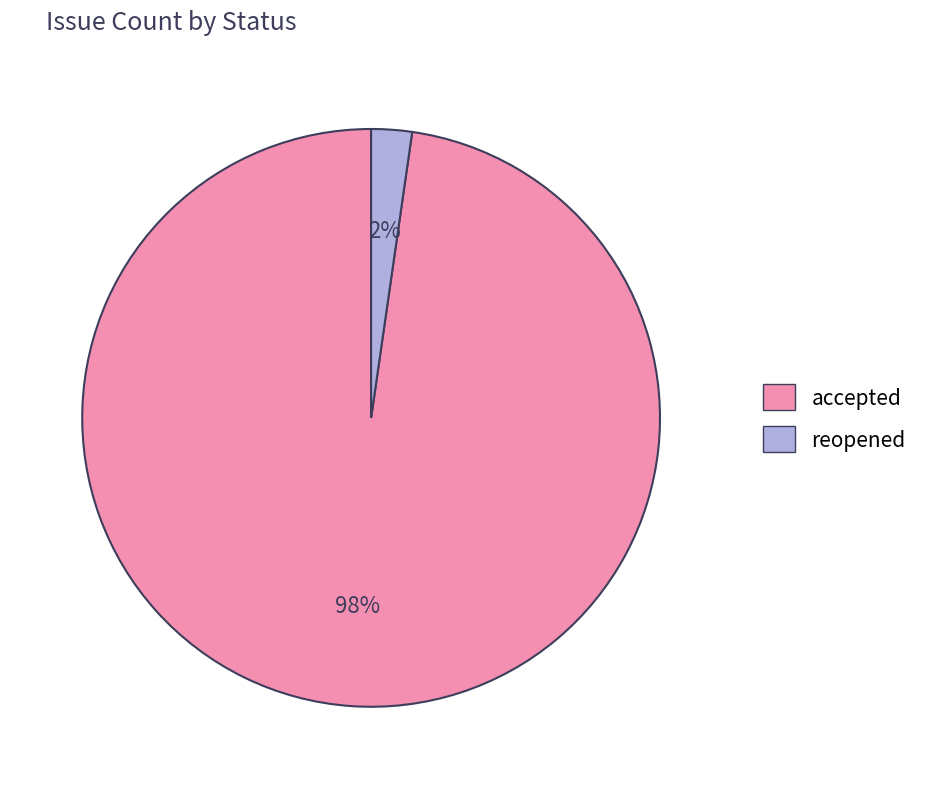

Which category has the biggest portion of the pie?

accepted